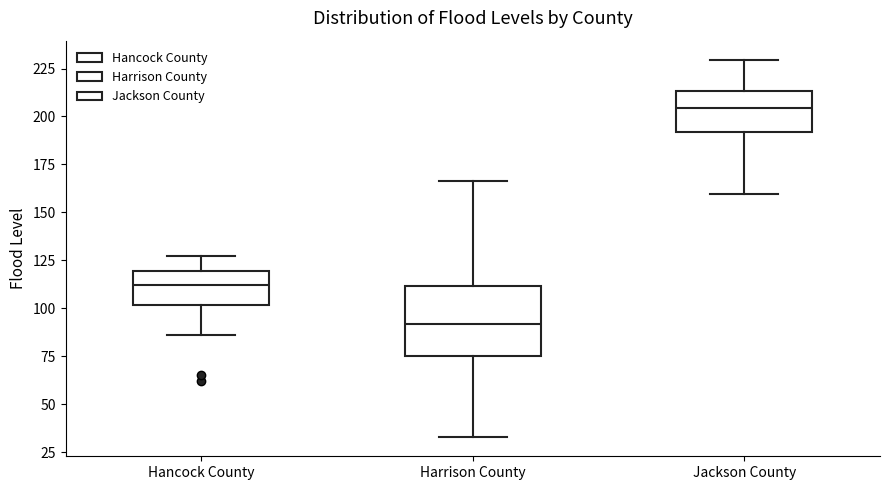

Reading left to right, transcribe this box plot: for each box, give where its median line is, the range the box spans, and where its two whiskers end, as read against the y-axis. The values are not printed on the chart, so give them approximately, as read against the axis.

Hancock County: median 110, box 100 to 120, whiskers 85 to 125
Harrison County: median 90, box 75 to 110, whiskers 35 to 165
Jackson County: median 205, box 190 to 215, whiskers 160 to 230